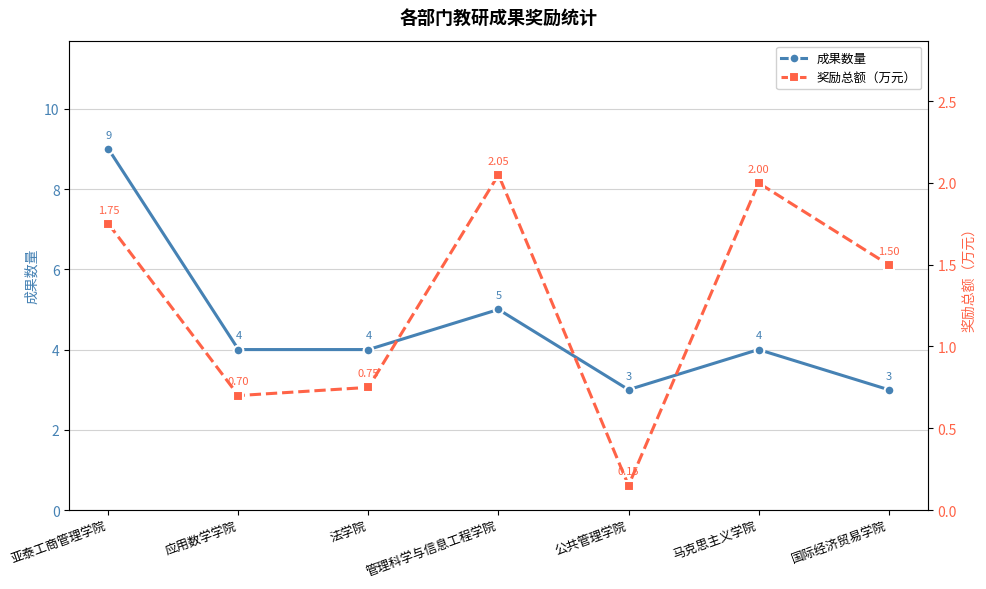

What is the label of the 5th point from the right?

法学院